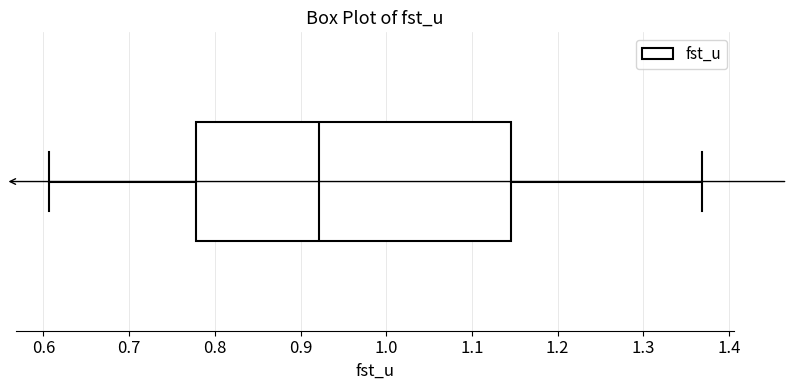

Read this box plot against the x-axis: the position of the median line, the range covered by the box, and the ends of both whiskers. The values are not printed on the chart, so give them approximately, as read against the axis.

median 0.92, box 0.78 to 1.15, whiskers 0.61 to 1.37